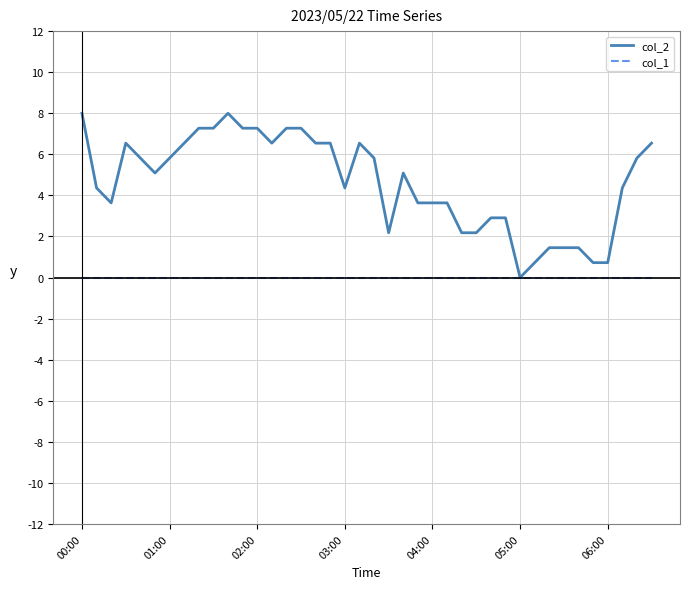

What is the sum of all col_2 values?

185.5